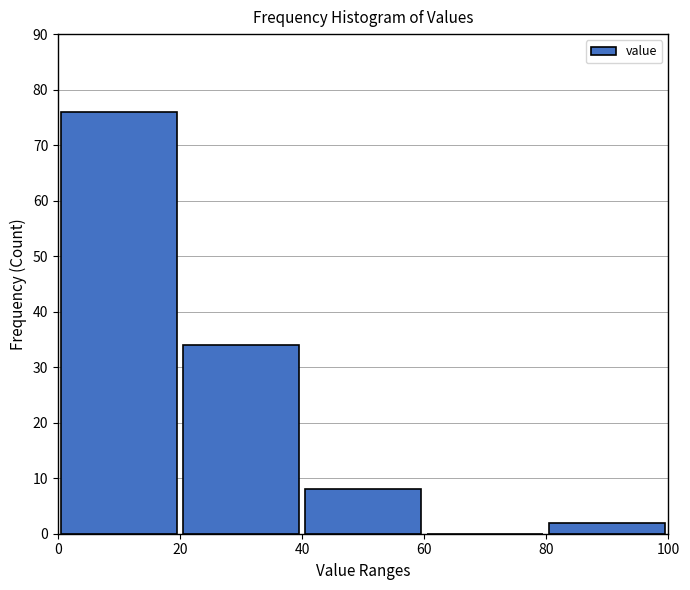

How tall is the bar that spans 80 to 100 on the x-axis? The values are not printed on the chart, so give them approximately, as read against the axis.

2